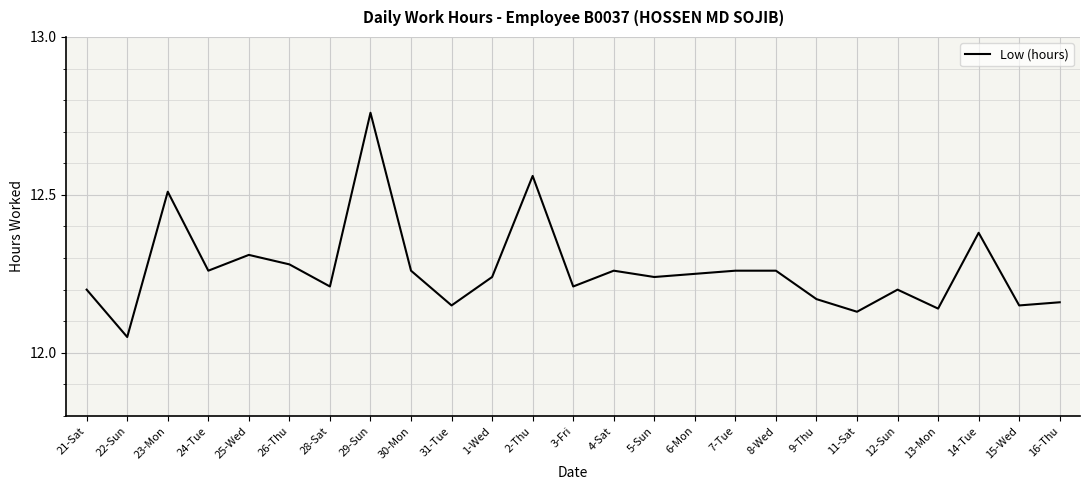

True or false: there are more than 1 points higher than both neighbors.

True